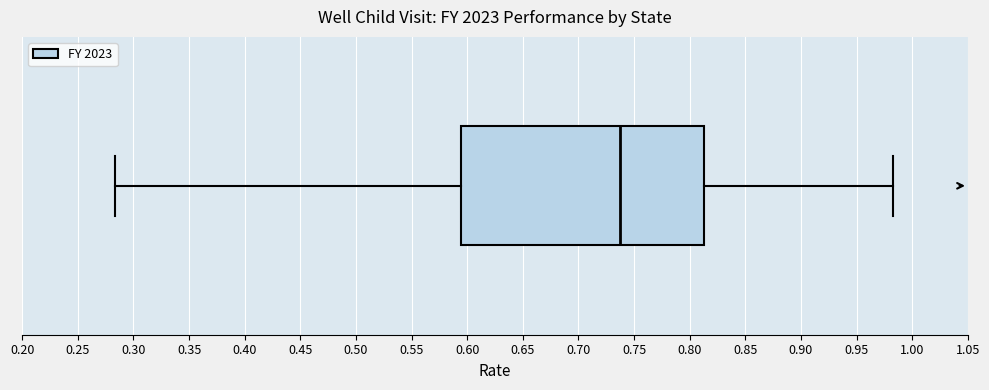

Read this box plot against the x-axis: the position of the median line, the range covered by the box, and the ends of both whiskers. The values are not printed on the chart, so give them approximately, as read against the axis.

median 0.735, box 0.595 to 0.815, whiskers 0.285 to 0.985